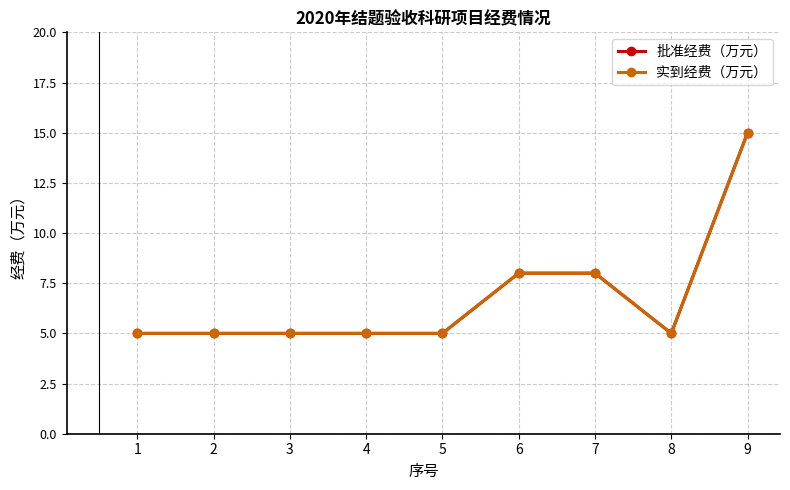

True or false: 批准经费（万元） and 实到经费（万元） intersect in this chart.

False